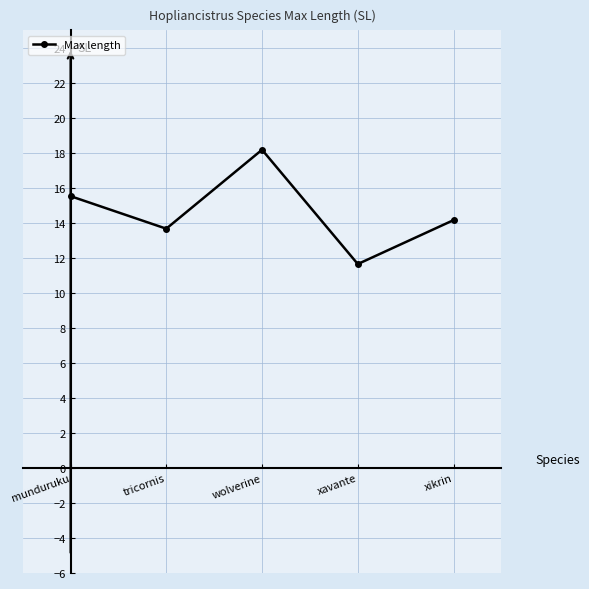

How many lines are shown in the chart?

1